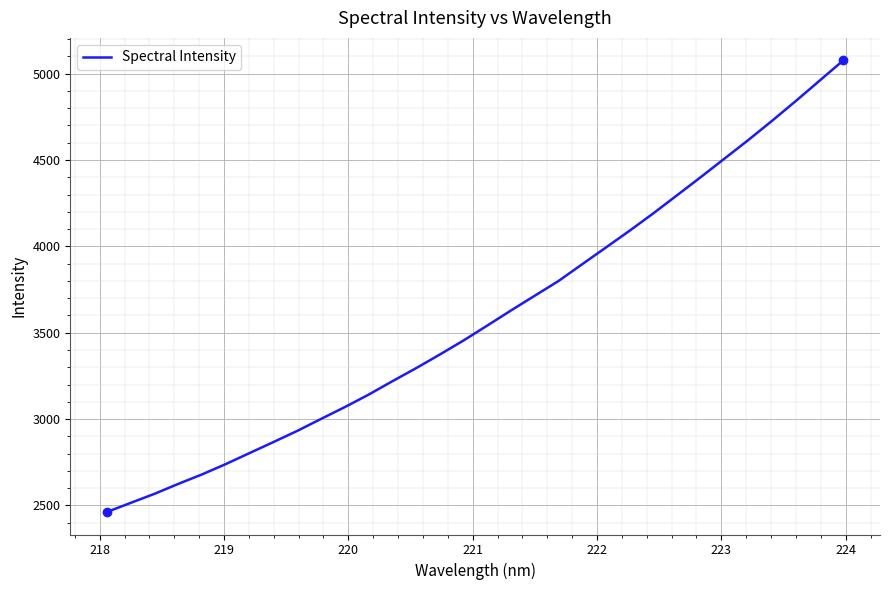

What is the maximum value shown in the chart?

5075.9